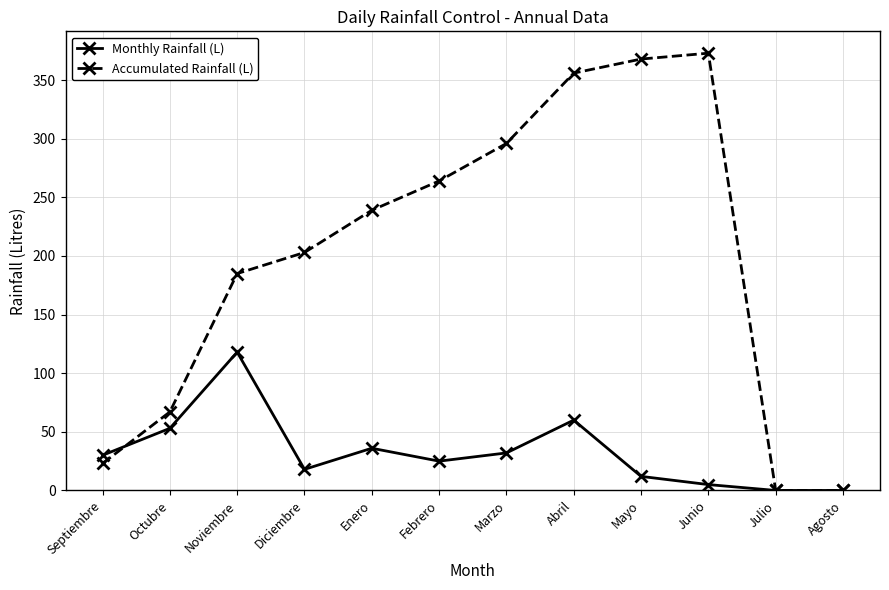

Does the chart display data point markers on the line(s)?

Yes